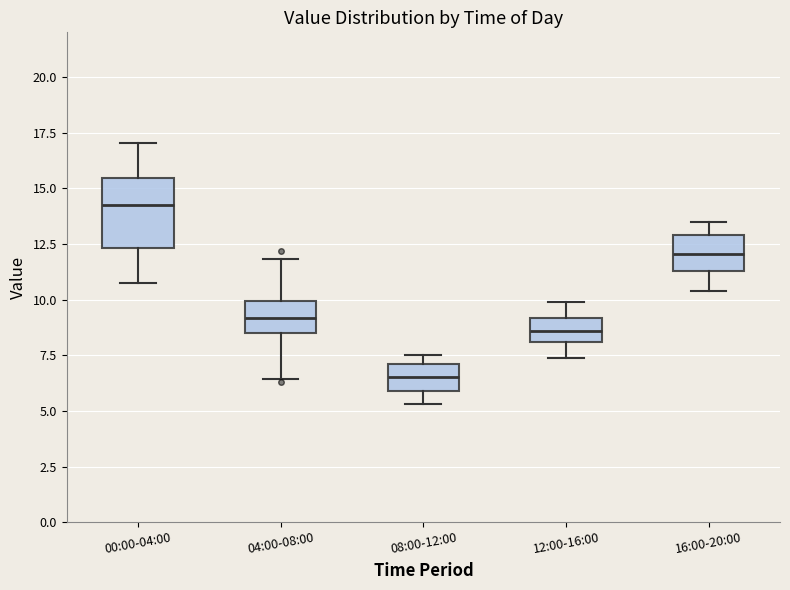

Where does the lower whisker of the box for 00:00-04:00 end on the y-axis? The values are not printed on the chart, so give them approximately, as read against the axis.

10.5